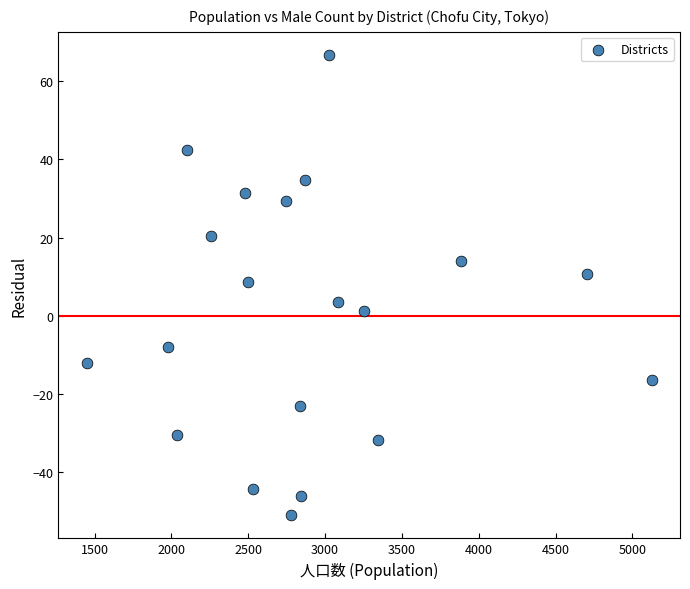

What Y value in the scatter plot is closest to 7?

8.6